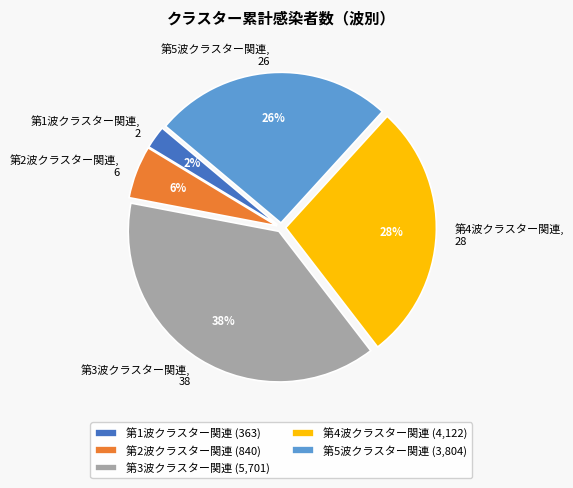

The 第4波クラスター関連 slice represents 28% of the pie. True or false?

True